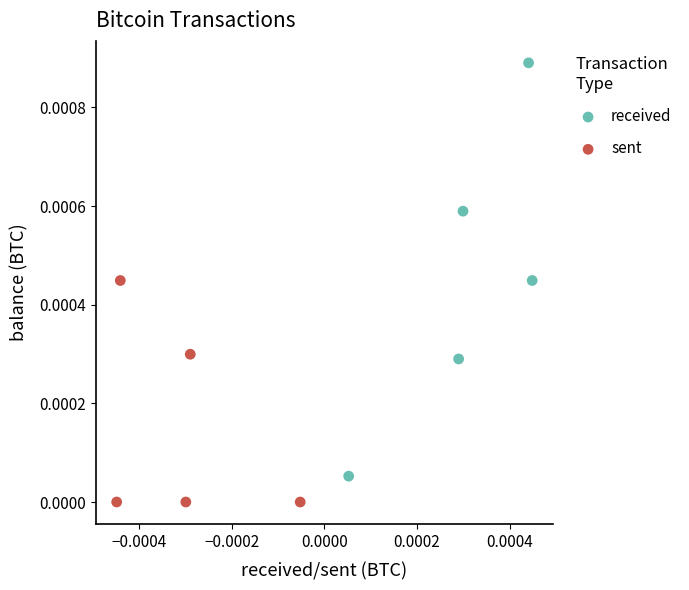

Which series reaches the maximum Y coordinate?

received